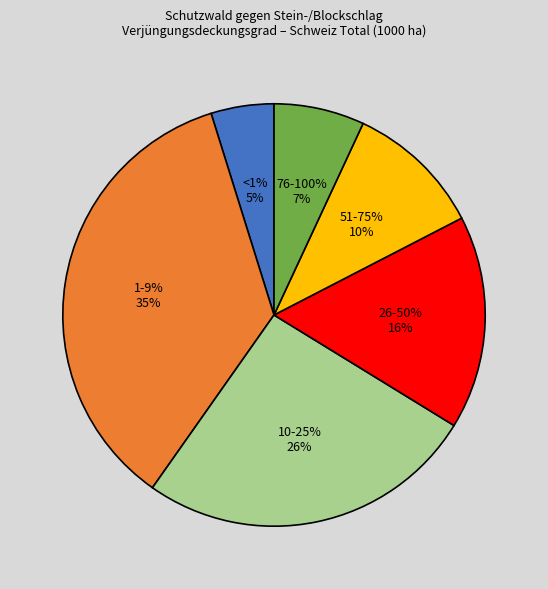

How many slices are in this pie chart?

6